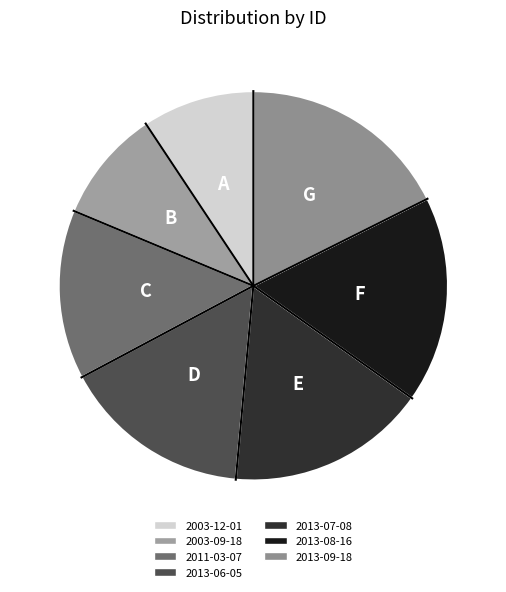

Is G the majority of the pie?

No